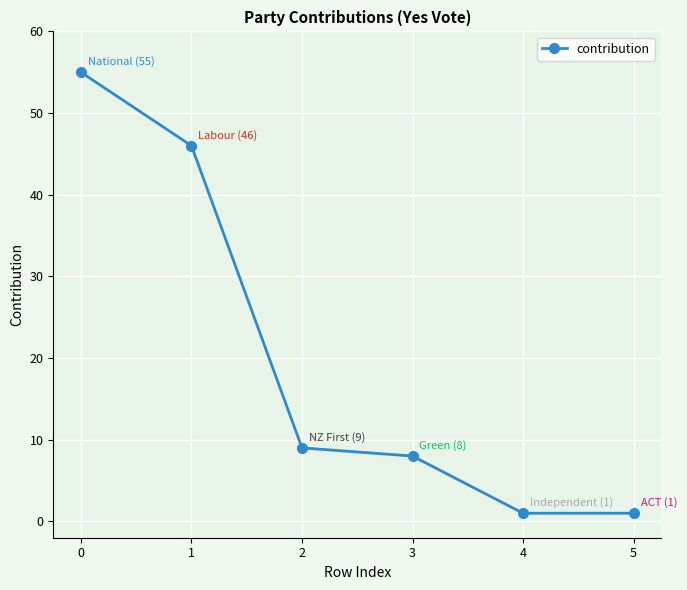

Does the chart have visible grid lines?

Yes